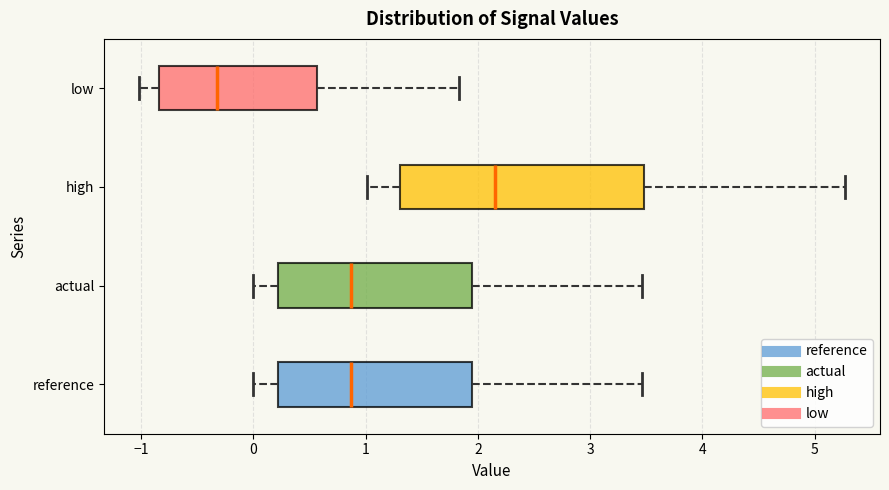

Reading bottom to top, transcribe this box plot: for each box, give where its median line is, the range the box spans, and where its two whiskers end, as read against the x-axis. The values are not printed on the chart, so give them approximately, as read against the axis.

reference: median 0.9, box 0.2 to 1.9, whiskers 0.0 to 3.5
actual: median 0.9, box 0.2 to 1.9, whiskers 0.0 to 3.5
high: median 2.1, box 1.3 to 3.5, whiskers 1.0 to 5.3
low: median -0.3, box -0.8 to 0.6, whiskers -1.0 to 1.8